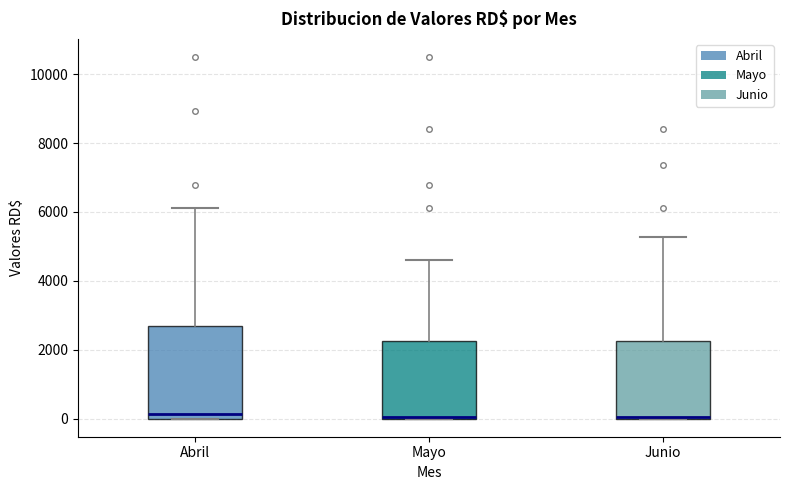

Reading left to right, transcribe this box plot: for each box, give where its median line is, the range the box spans, and where its two whiskers end, as read against the y-axis. The values are not printed on the chart, so give them approximately, as read against the axis.

Abril: median 200, box 0 to 2600, whiskers 0 to 6200
Mayo: median 0, box 0 to 2200, whiskers 0 to 4600
Junio: median 0, box 0 to 2200, whiskers 0 to 5200